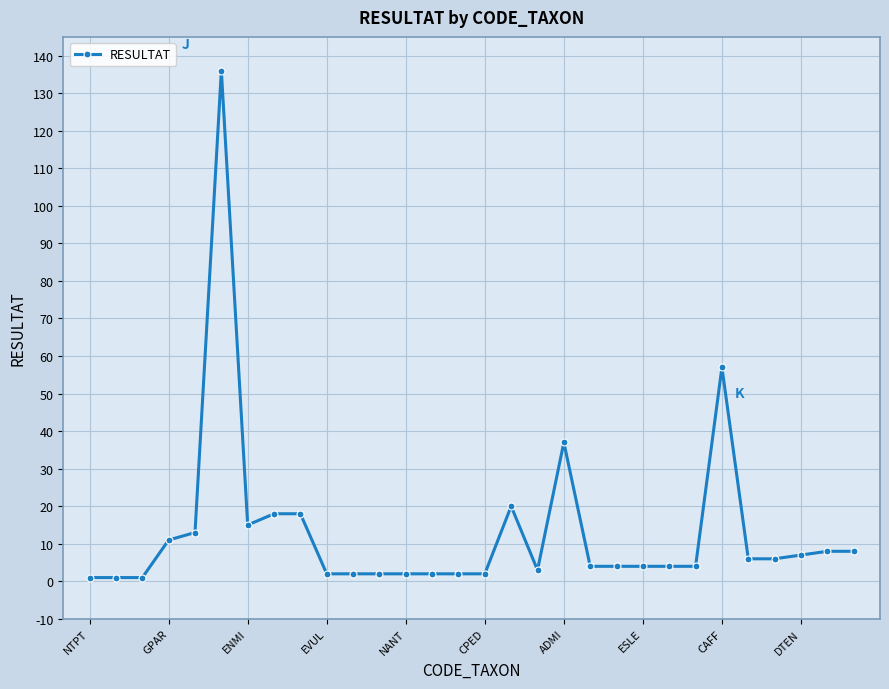

What is the difference between the second highest and second lowest values?

56